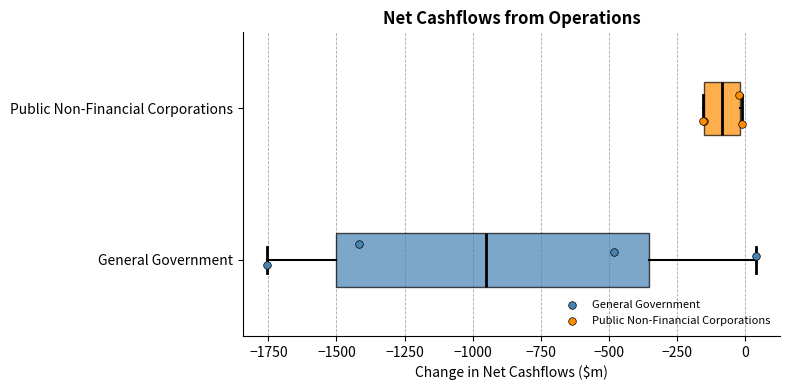

Reading bottom to top, read every box against the x-axis: the position of its median line, the range the box covers, and the ends of its whiskers. The values are not printed on the chart, so give them approximately, as read against the axis.

General Government: median -950, box -1500 to -350, whiskers -1750 to 50
Public Non-Financial Corporations: median -100, box -150 to 0, whiskers -150 to 0